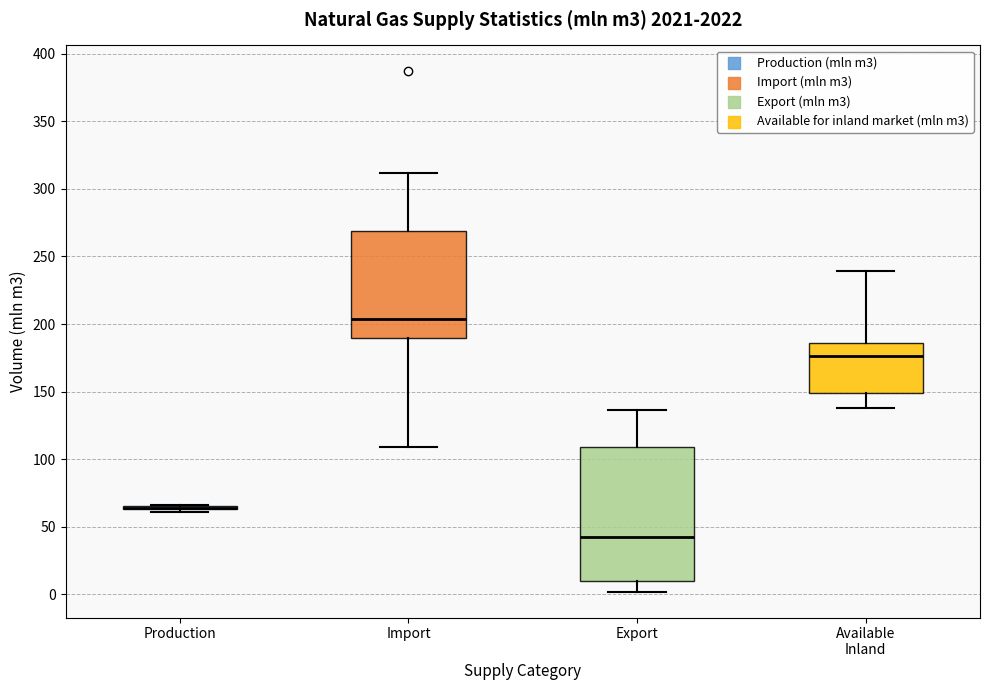

Comparing the boxes themselves (not the whiskers), which one is the tallest?

Export